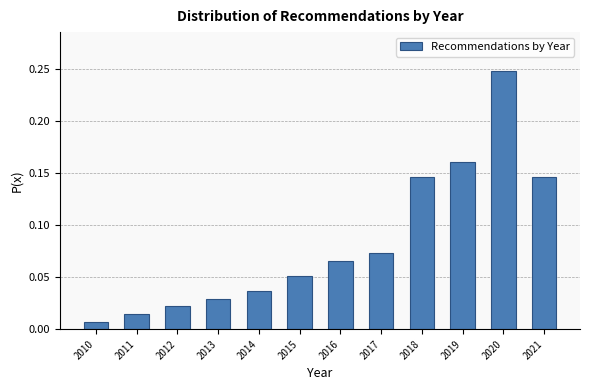

Which category has the lowest value across all series?

2010